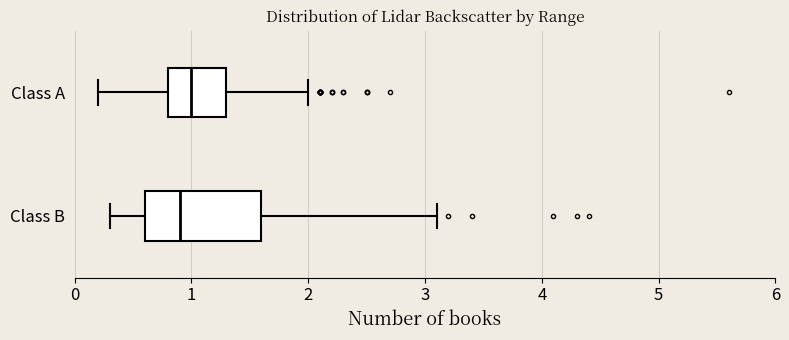

Reading bottom to top, transcribe this box plot: for each box, give where its median line is, the range the box spans, and where its two whiskers end, as read against the x-axis. The values are not printed on the chart, so give them approximately, as read against the axis.

Class B: median 0.9, box 0.6 to 1.6, whiskers 0.3 to 3.1
Class A: median 1.0, box 0.8 to 1.3, whiskers 0.2 to 2.0